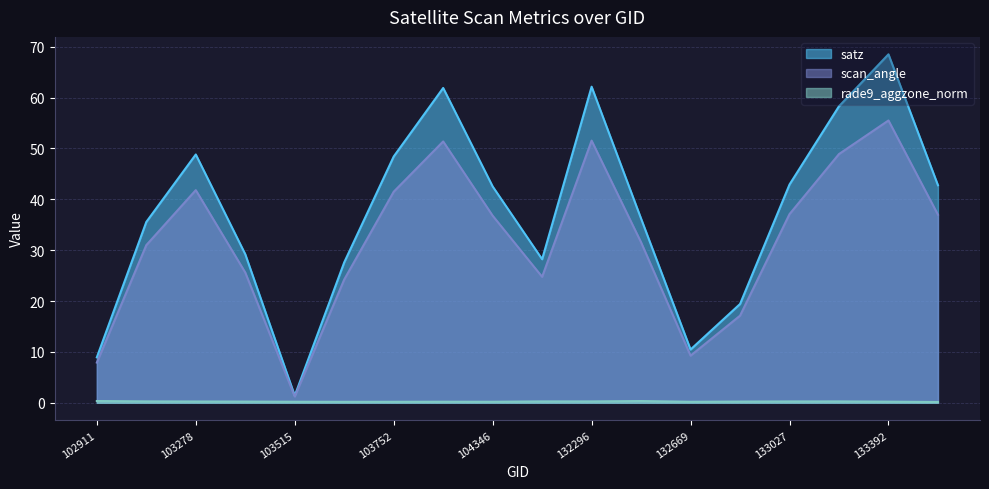

True or false: satz and rade9_aggzone_norm intersect in this chart.

False